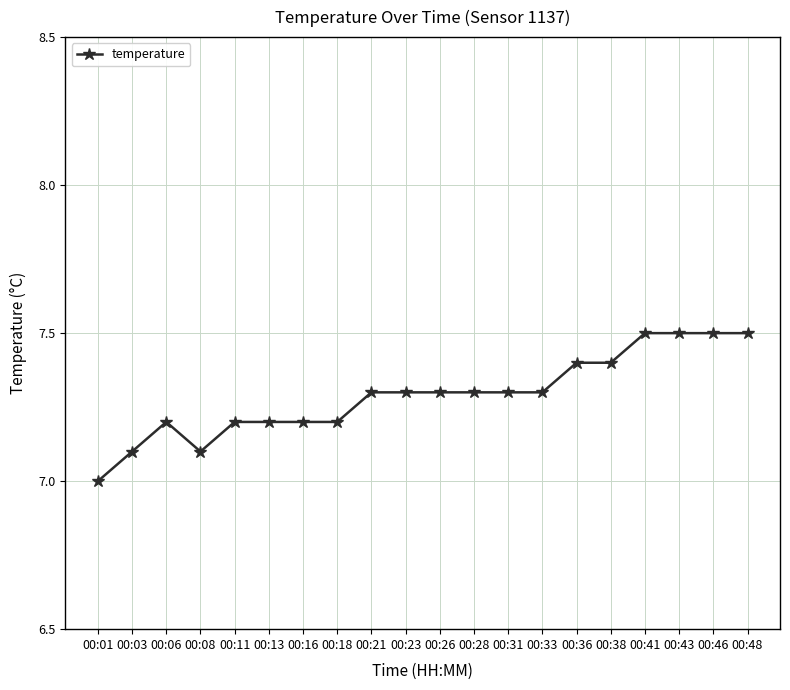

What is the value of the 1st point from the left?

7.0